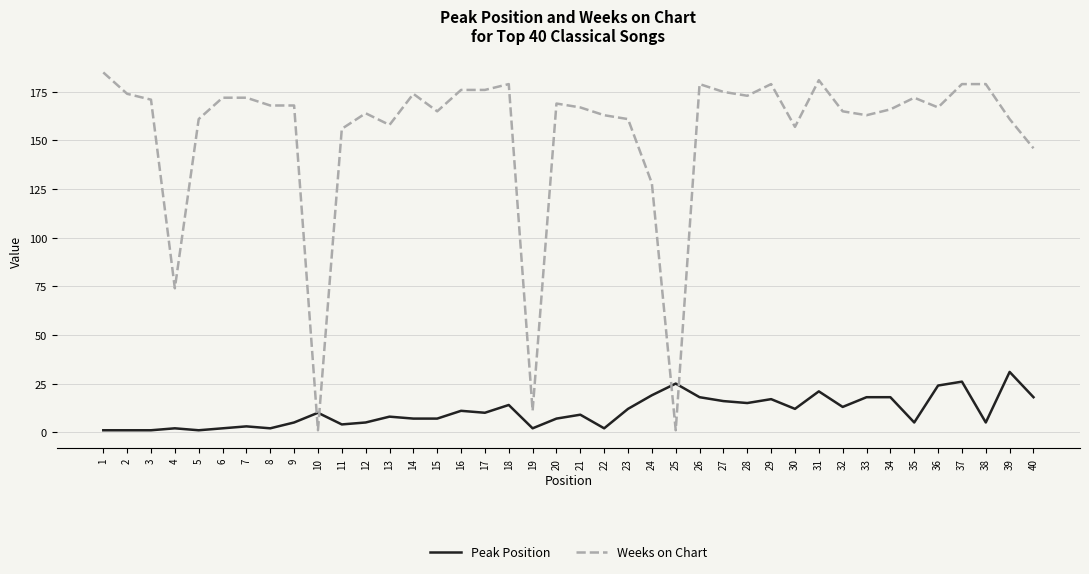

Which series changed the most between 19 and 37?

Weeks on Chart